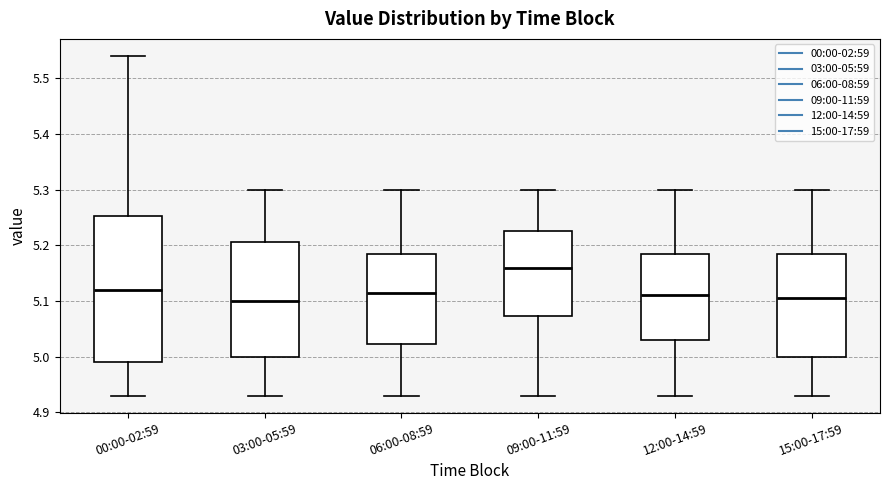

Reading left to right, transcribe this box plot: for each box, give where its median line is, the range the box spans, and where its two whiskers end, as read against the y-axis. The values are not printed on the chart, so give them approximately, as read against the axis.

00:00-02:59: median 5.12, box 4.99 to 5.25, whiskers 4.93 to 5.54
03:00-05:59: median 5.10, box 5.00 to 5.21, whiskers 4.93 to 5.30
06:00-08:59: median 5.12, box 5.02 to 5.19, whiskers 4.93 to 5.30
09:00-11:59: median 5.16, box 5.07 to 5.23, whiskers 4.93 to 5.30
12:00-14:59: median 5.11, box 5.03 to 5.19, whiskers 4.93 to 5.30
15:00-17:59: median 5.11, box 5.00 to 5.19, whiskers 4.93 to 5.30